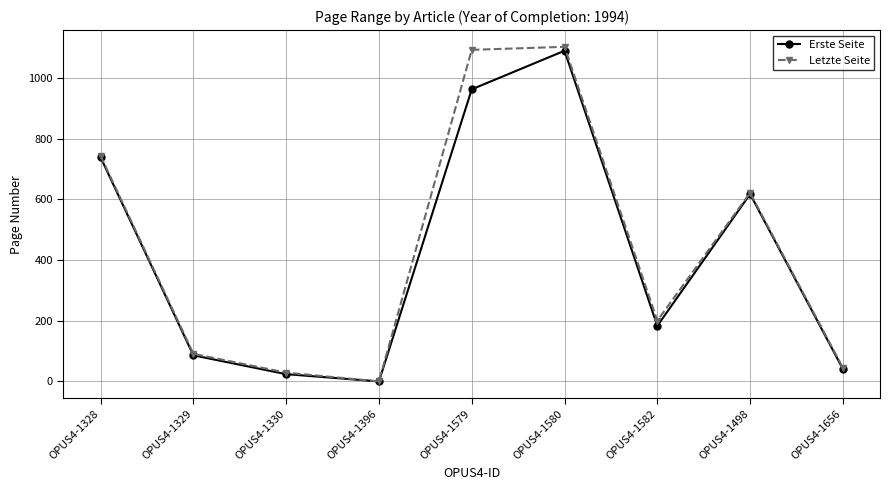

Where does the Erste Seite series first go above 183?

OPUS4-1328